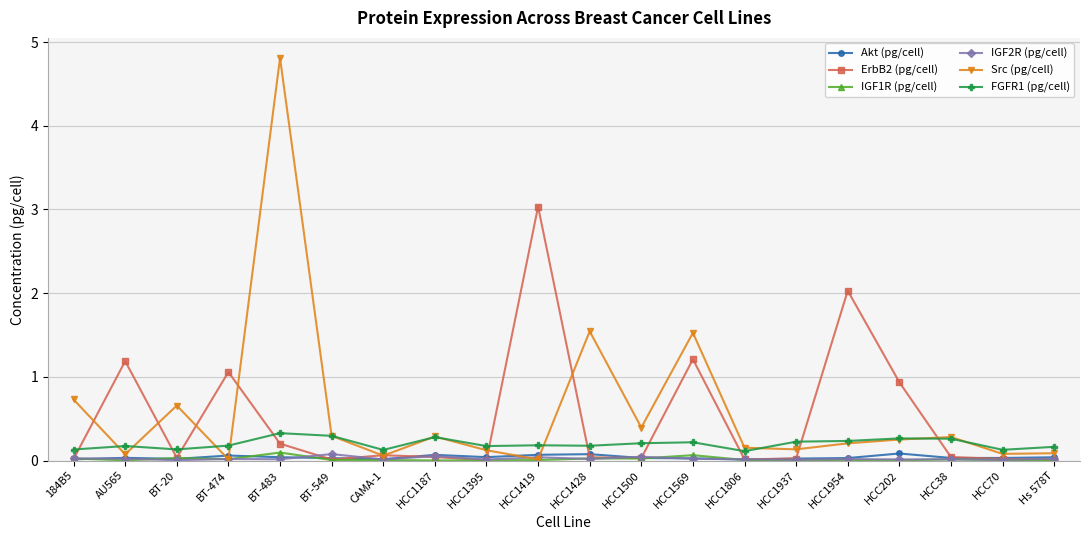

What are all the series names shown in the legend?

Akt (pg/cell), ErbB2 (pg/cell), IGF1R (pg/cell), IGF2R (pg/cell), Src (pg/cell), FGFR1 (pg/cell)